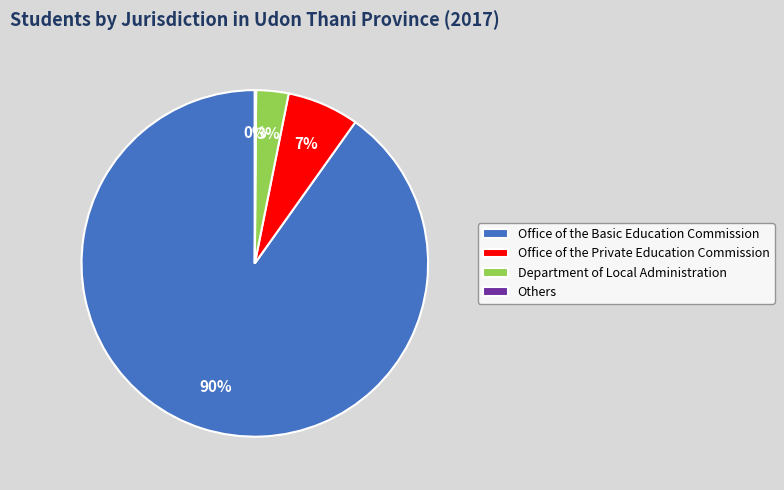

What is the ratio of the value at Department of Local Administration to the value at Office of the Private Education Commission?

0.4